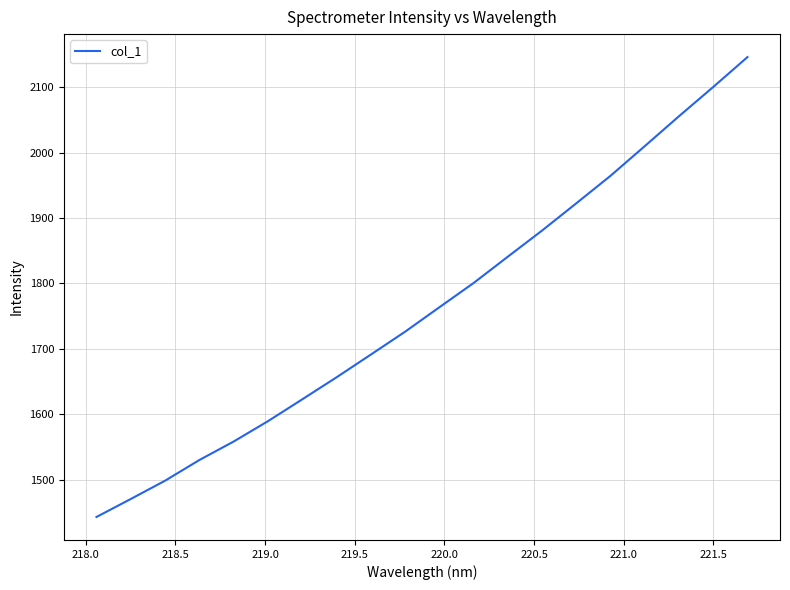

What is the smallest value displayed?

1442.8